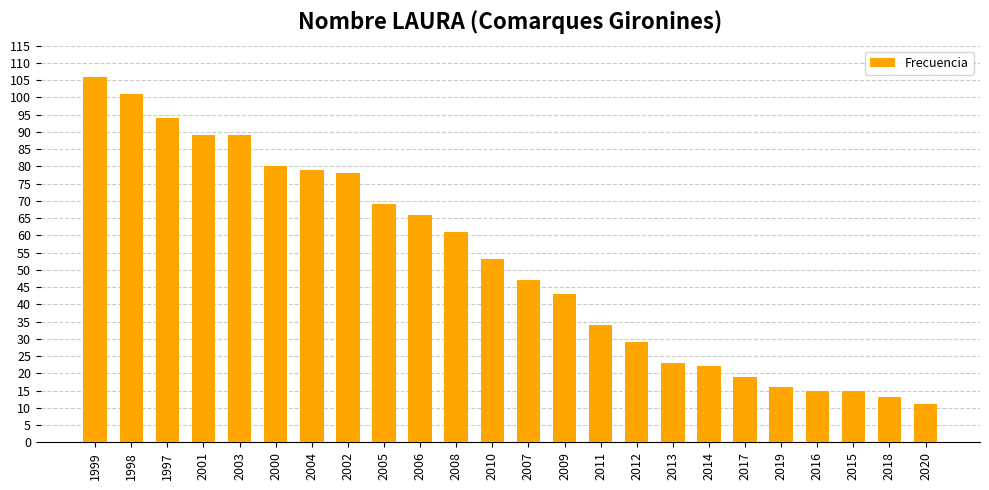

What is the minimum value shown in the chart?

11